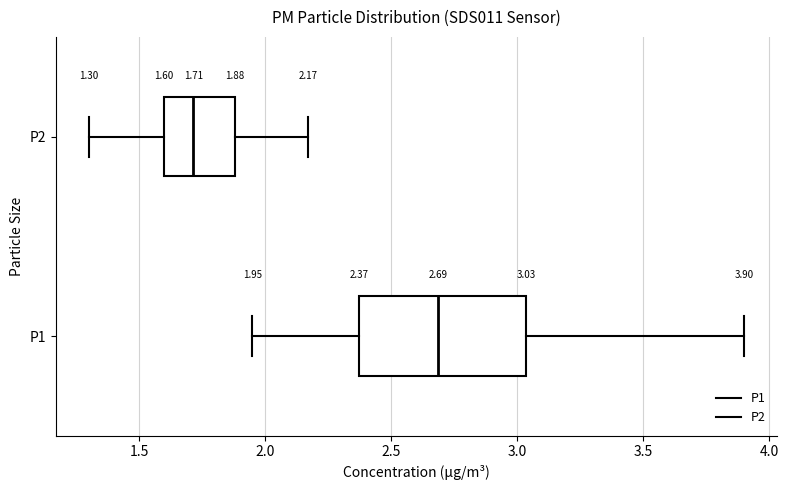

Which box's median line is the furthest to the right?

P1